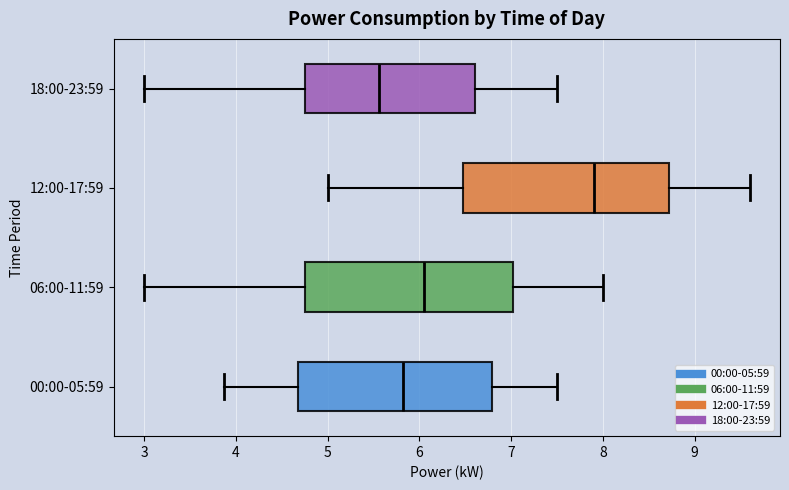

Reading bottom to top, read every box against the x-axis: the position of its median line, the range the box covers, and the ends of its whiskers. The values are not printed on the chart, so give them approximately, as read against the axis.

00:00-05:59: median 5.8, box 4.7 to 6.8, whiskers 3.9 to 7.5
06:00-11:59: median 6.1, box 4.8 to 7.0, whiskers 3.0 to 8.0
12:00-17:59: median 7.9, box 6.5 to 8.7, whiskers 5.0 to 9.6
18:00-23:59: median 5.6, box 4.8 to 6.6, whiskers 3.0 to 7.5